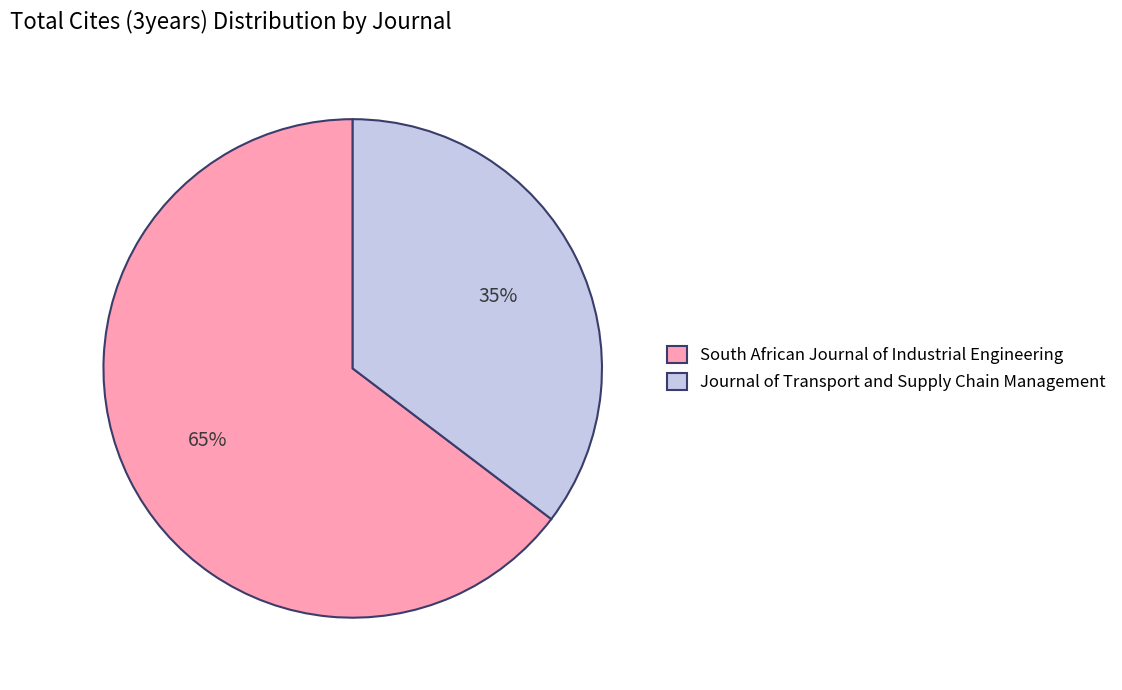

Does South African Journal of Industrial Engineering represent more than half of the total?

Yes